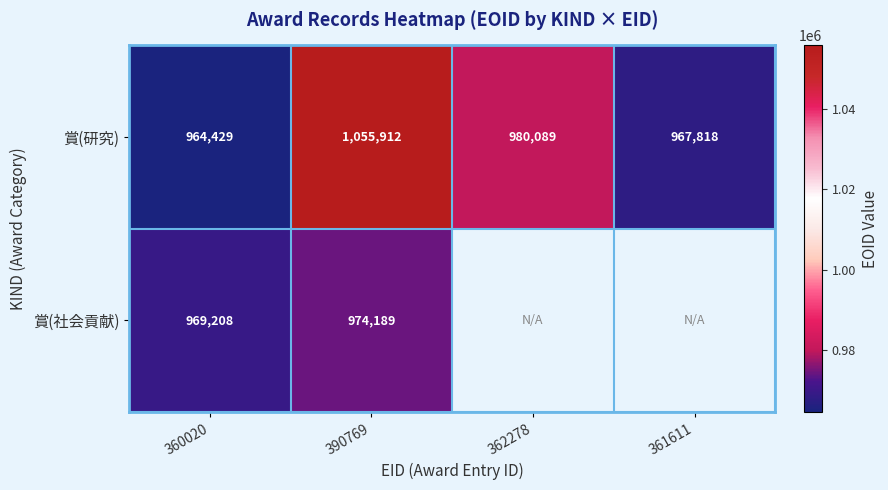

At which category is the sum across all series the highest?

390769